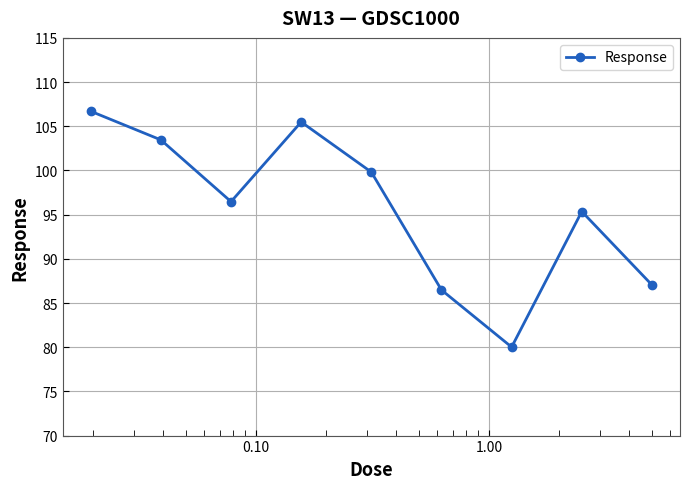

What is the smallest value displayed?

80.0